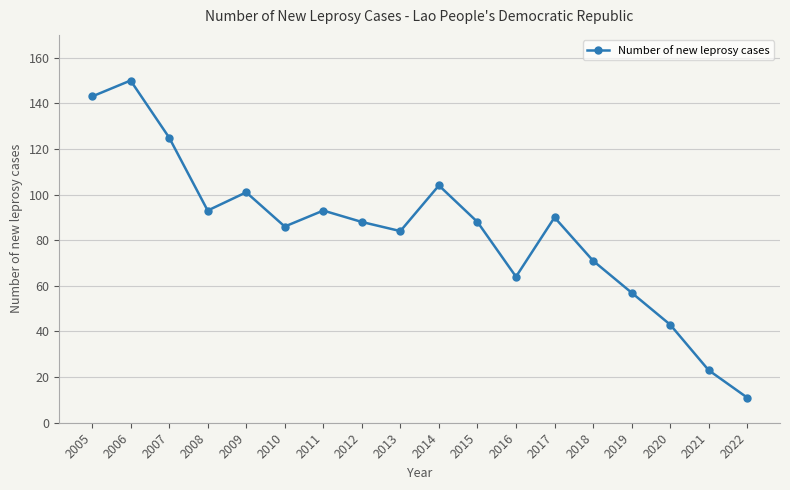

How many points are higher than both their immediate neighbors (excluding endpoints)?

5